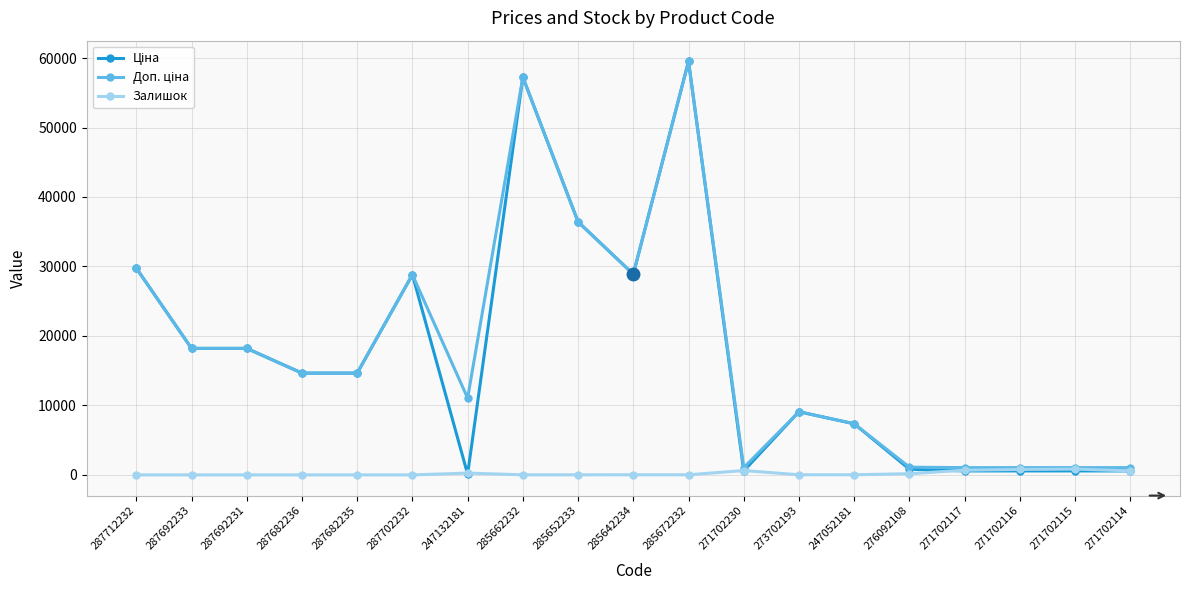

True or false: Залишок has a value of 177.0 at 276092108.

True